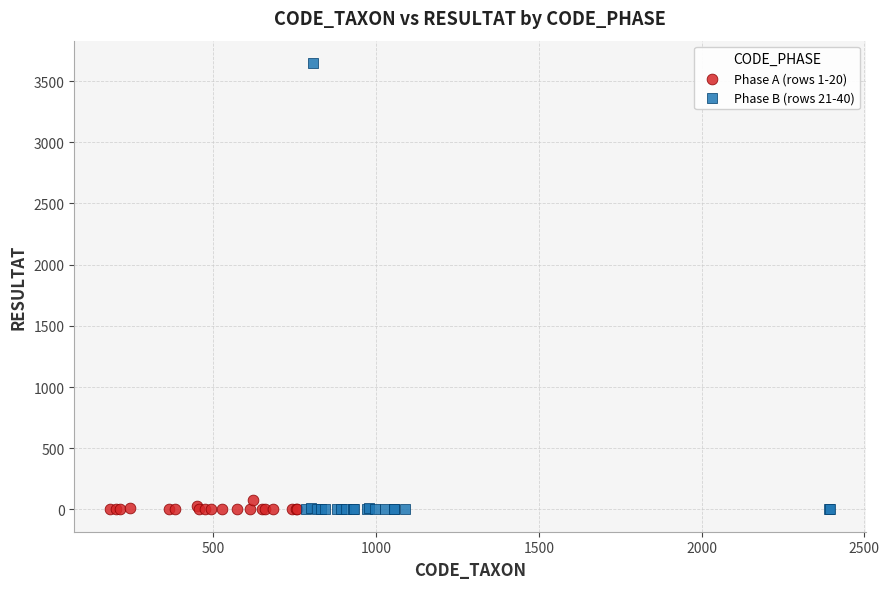

Which series contains the highest Y value?

Phase B (rows 21-40)